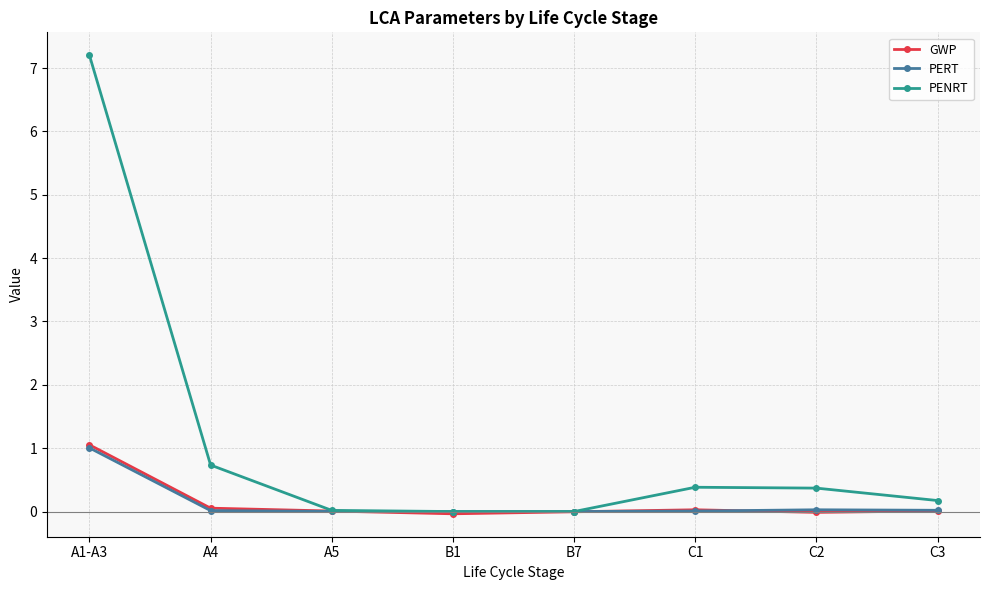

What are all the series names shown in the legend?

GWP, PERT, PENRT